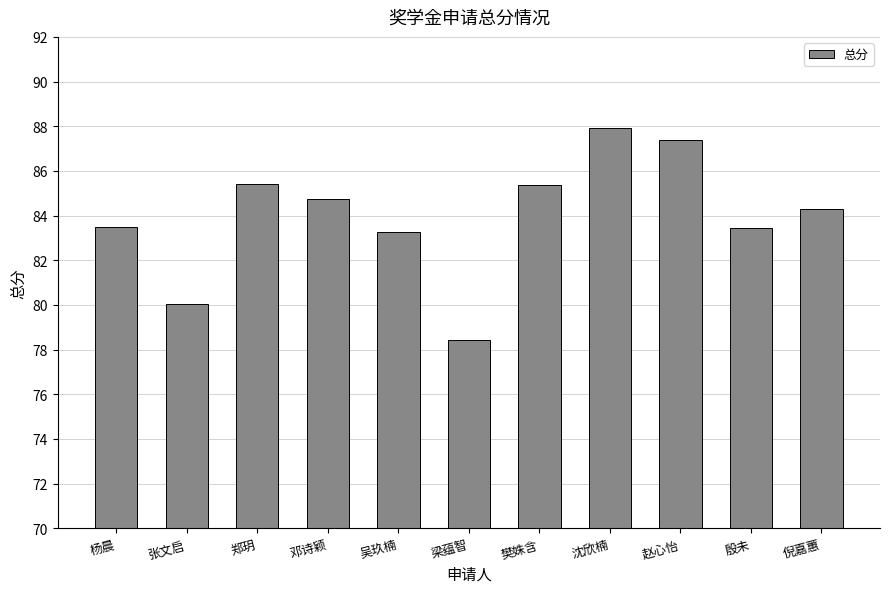

What is the greatest value displayed?

87.9